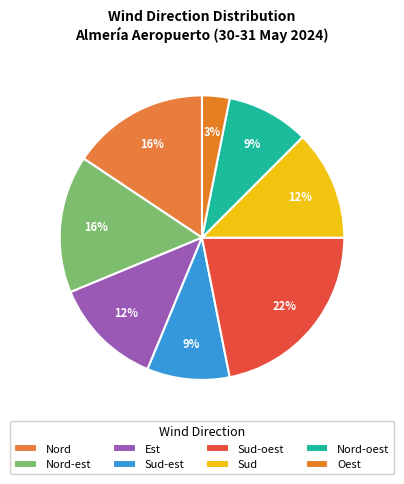

To the nearest percent, what is the difference between the Nord and Nord-oest slice percentages?

6%